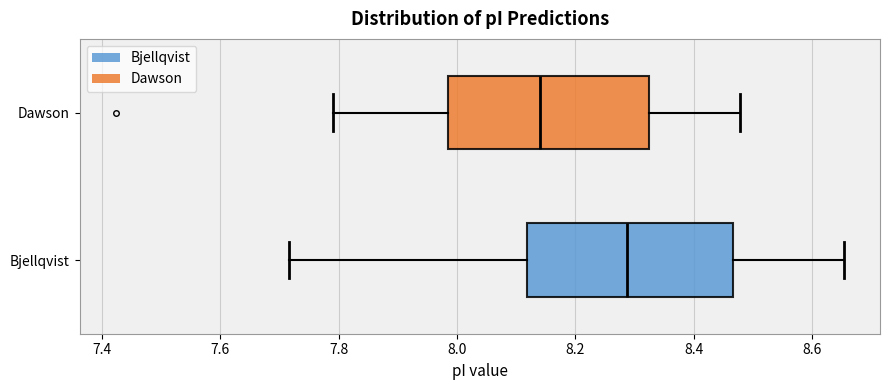

Reading bottom to top, read every box against the x-axis: the position of its median line, the range the box covers, and the ends of its whiskers. The values are not printed on the chart, so give them approximately, as read against the axis.

Bjellqvist: median 8.28, box 8.12 to 8.46, whiskers 7.72 to 8.66
Dawson: median 8.14, box 7.98 to 8.32, whiskers 7.80 to 8.48